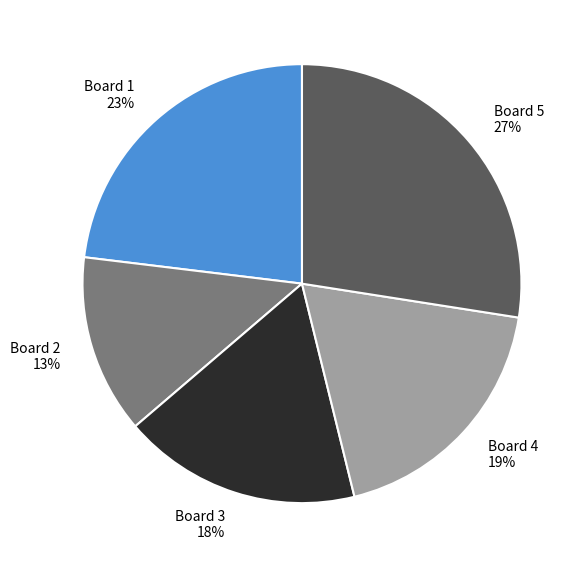

Approximately how many times larger is the value at Board 5 compared to Board 2?

2.1